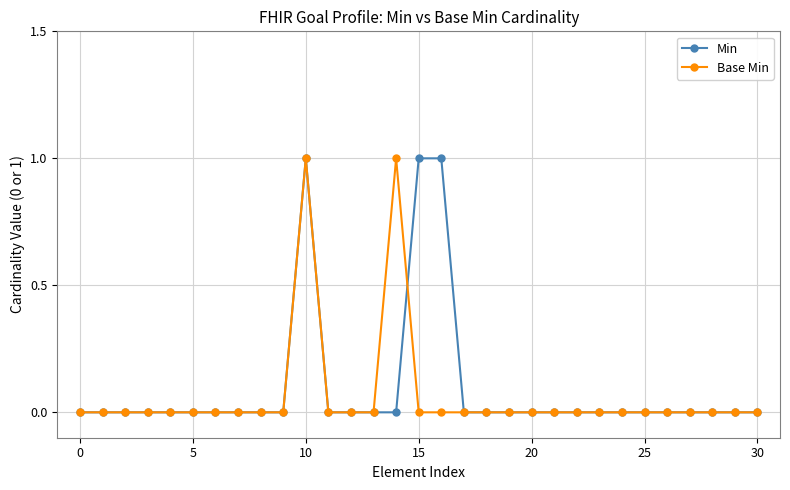

How many data points does each series have?

31